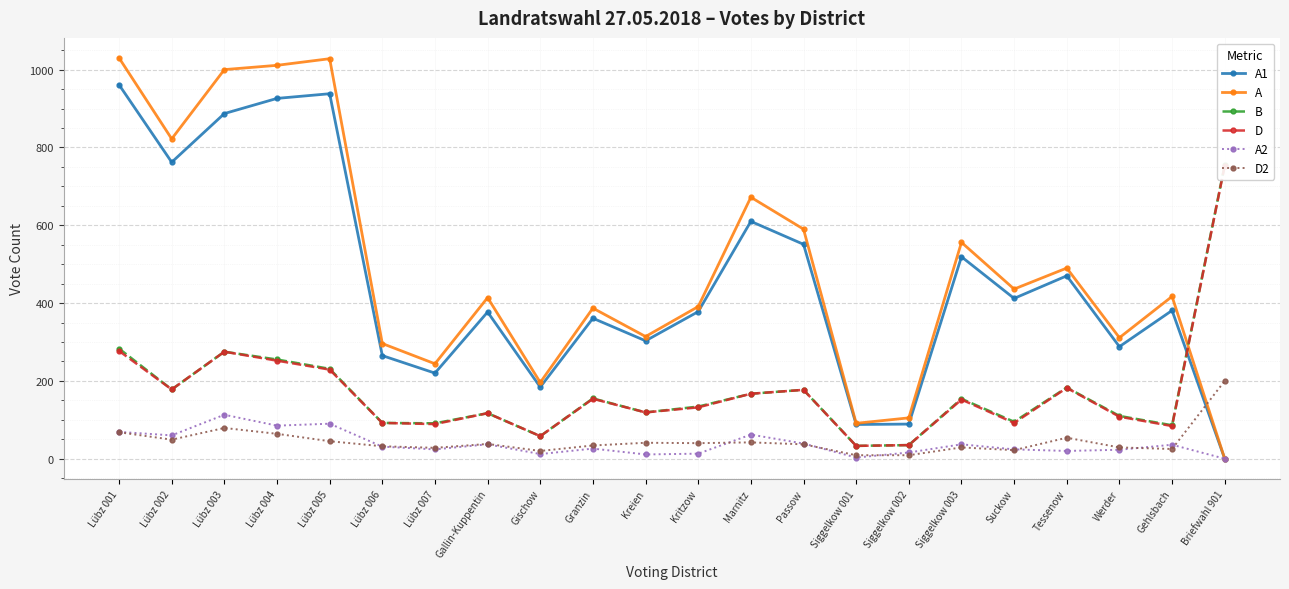

How many times do A and B cross each other?

1